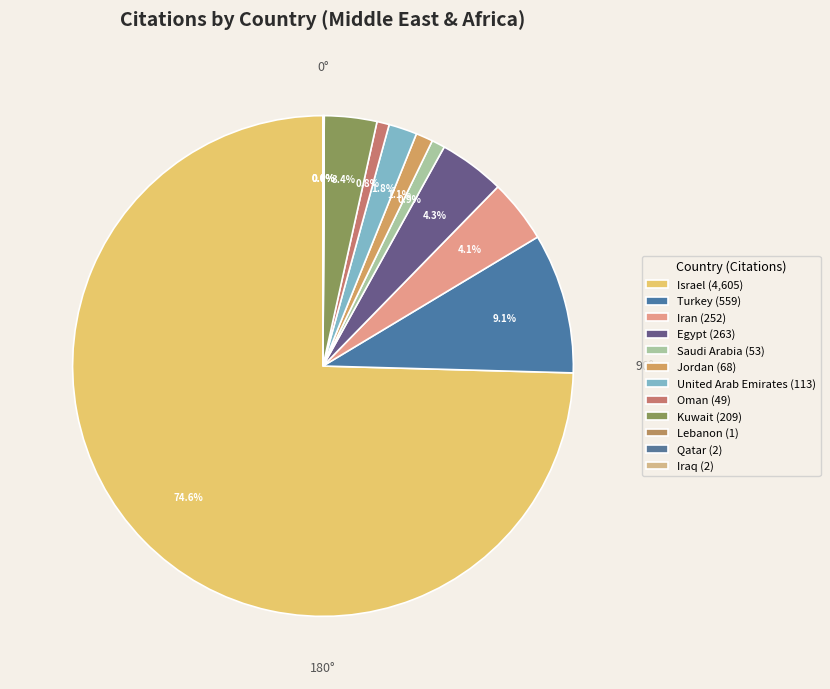

How many segments does this pie chart have?

12